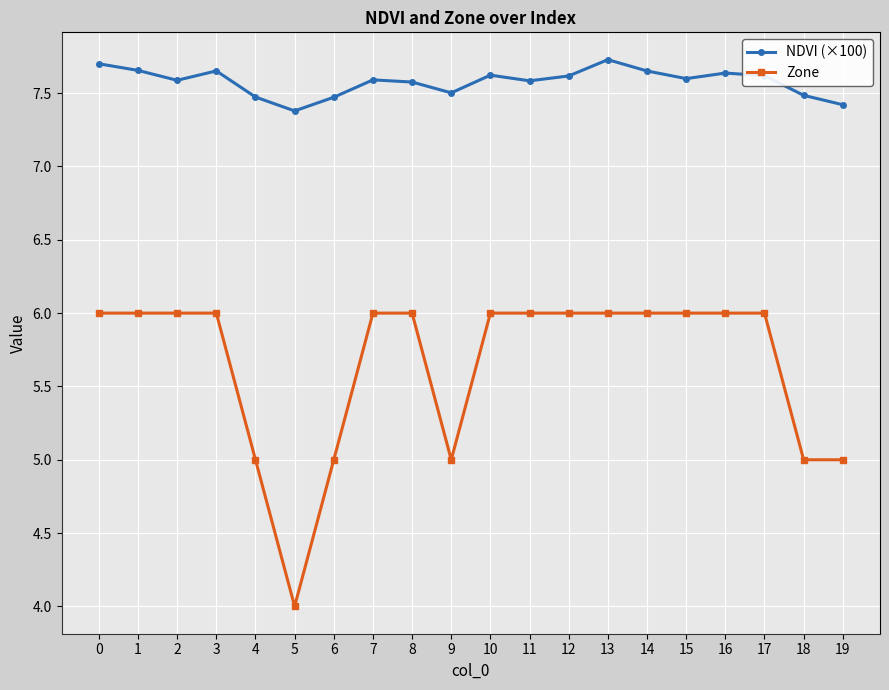

Count the number of categories in the chart.

20